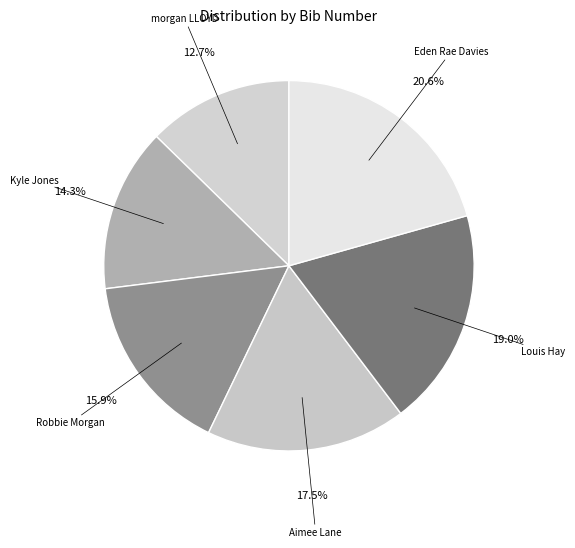

Which slice is the smallest?

morgan LLOYD